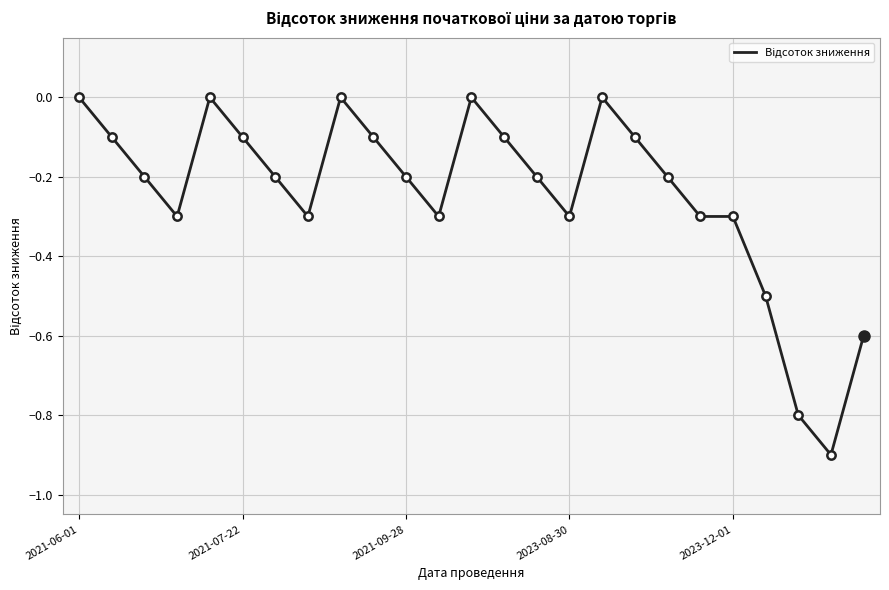

What is the minimum value shown in the chart?

-0.9